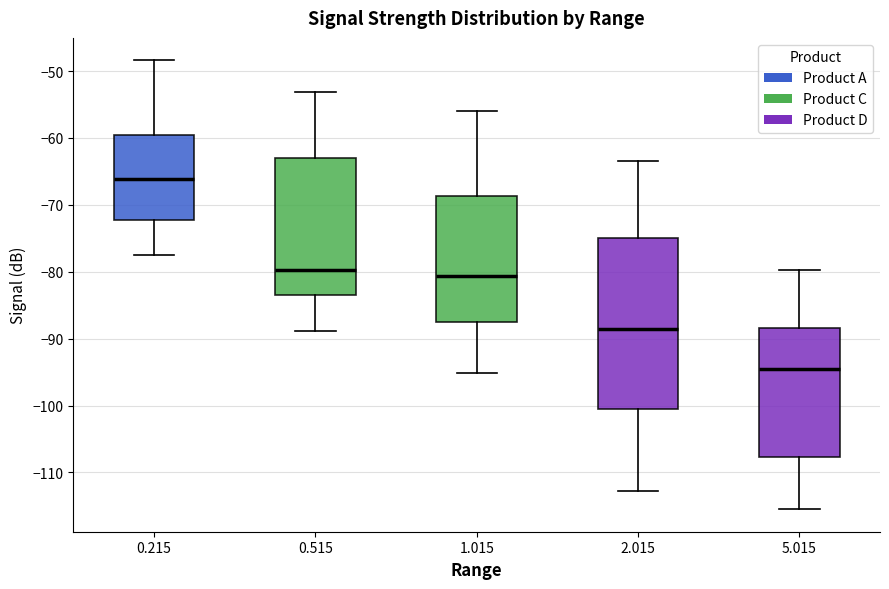

Where is the lower edge of the box at x = 0.515 on the y-axis? The values are not printed on the chart, so give them approximately, as read against the axis.

-83